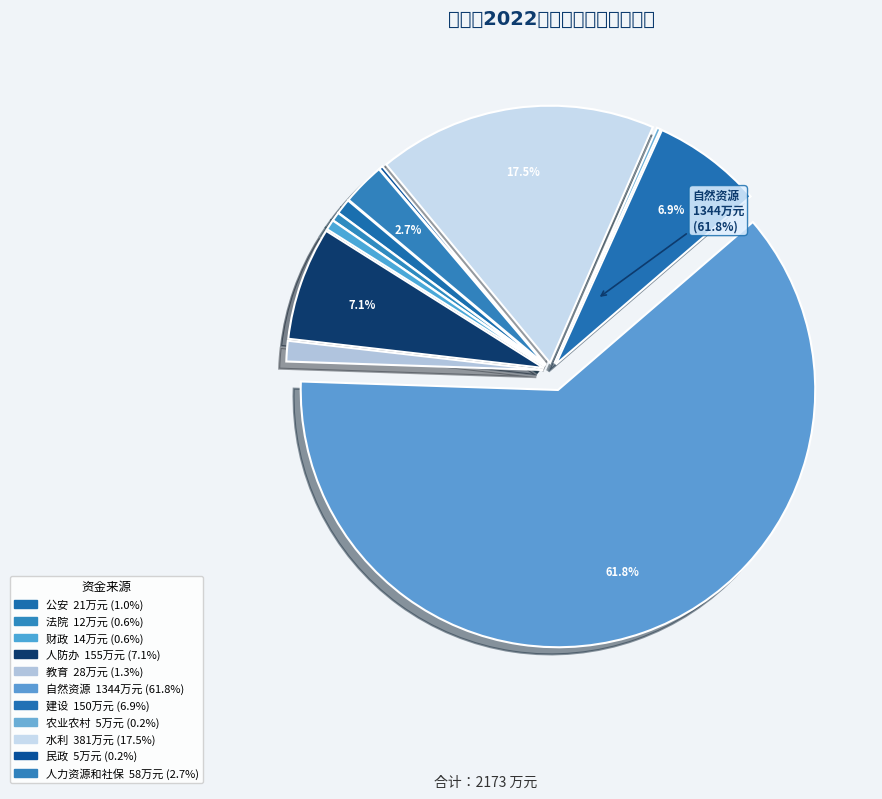

How many slices are in this pie chart?

11